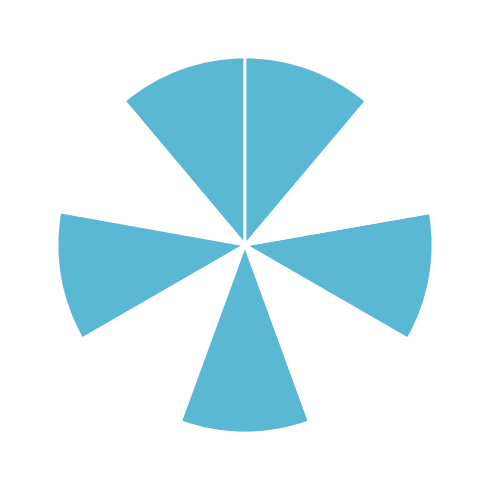

What is the smallest slice in the pie chart?

28